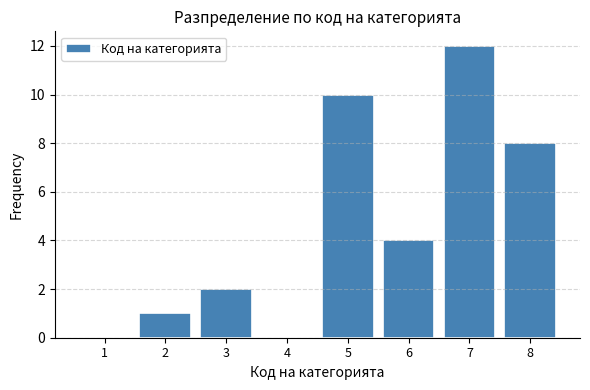

Reading right to left, extract all data points from this chart.

8=8	7=12	6=4	5=10	4=0	3=2	2=1	1=0